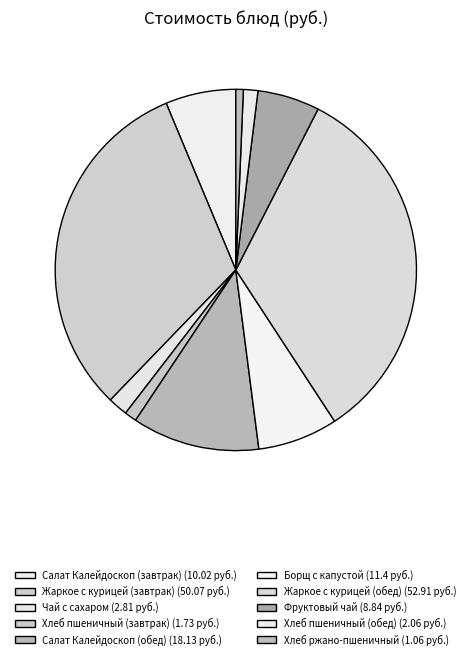

Count the number of slices in the pie.

10